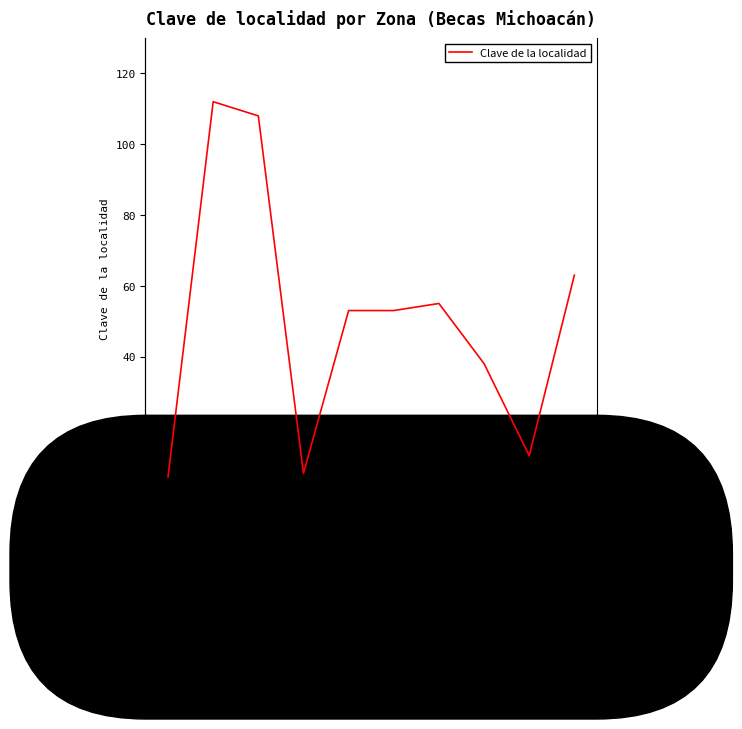

List the labels in order of value, largest first.

Zitácuaro, Zamora, Panindicuaro, Múgica, Morelia, Morelia II, Huetamo, Uruapan, Lázaro Cárdenas, Apatzingán